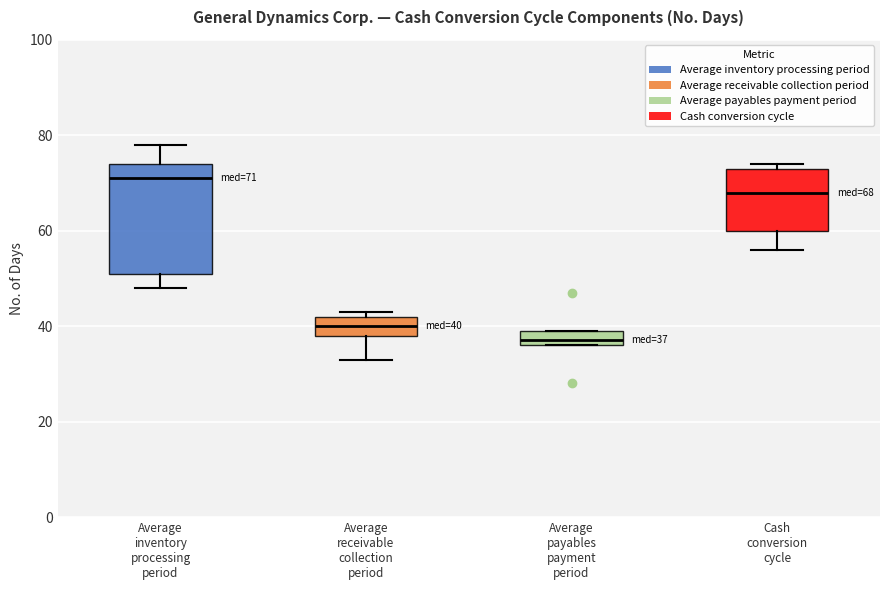

Which box's median line is the highest?

Average inventory processing period